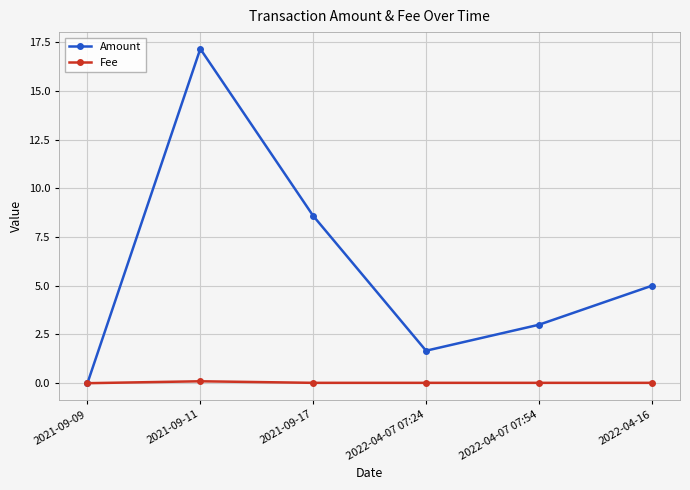

True or false: Amount has more than 2 interior local peaks.

False